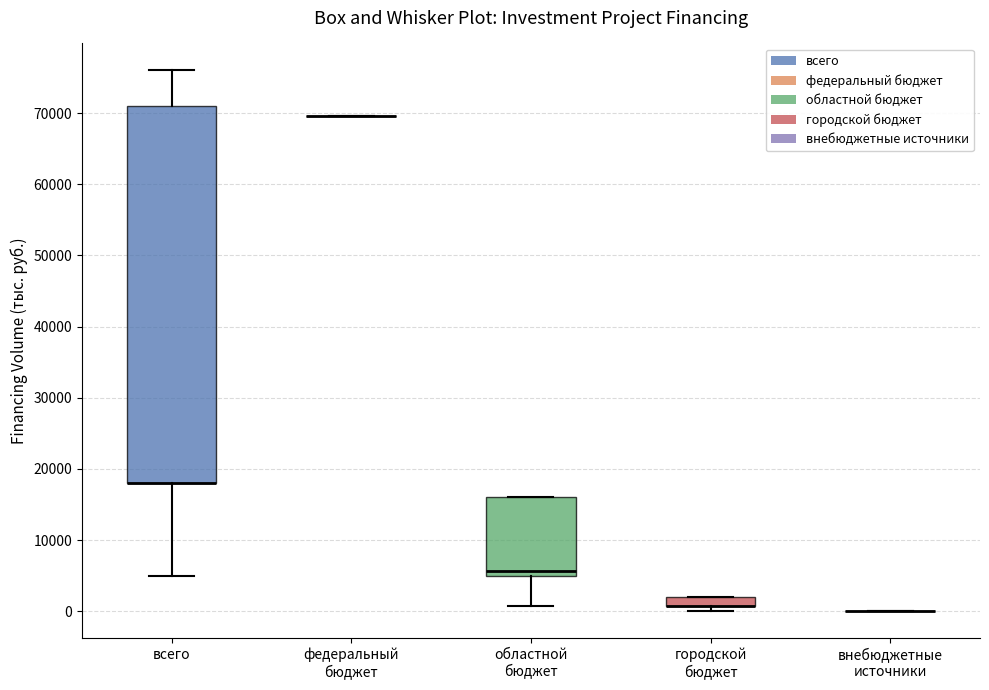

Which box is the tallest, from its lower edge to its upper edge?

всего